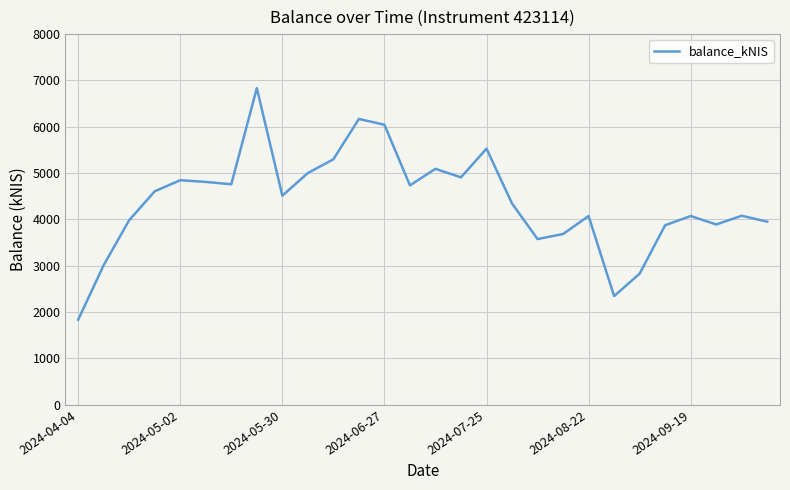

What is the maximum value shown in the chart?

6834.4